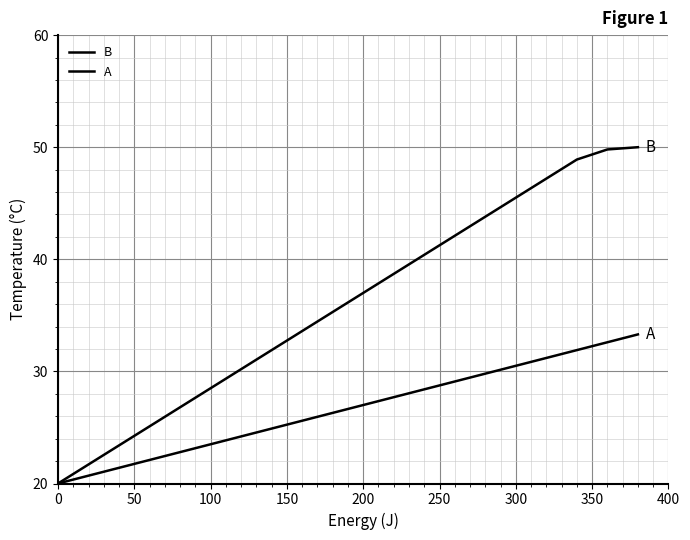

What is the highest value of the A series?

33.3